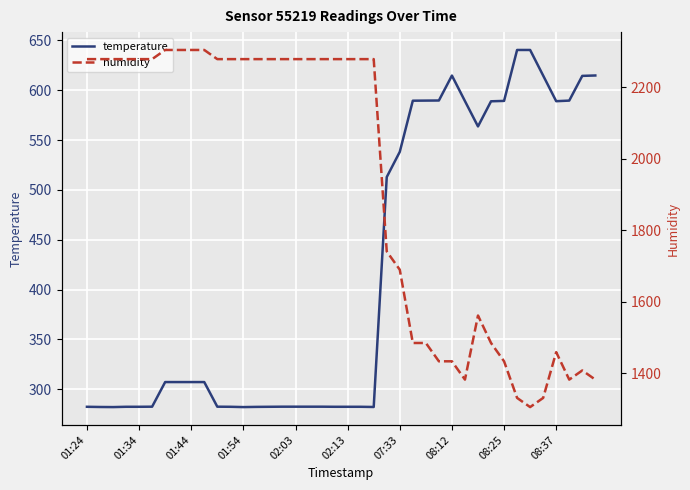

What is the maximum value for temperature?

640.4